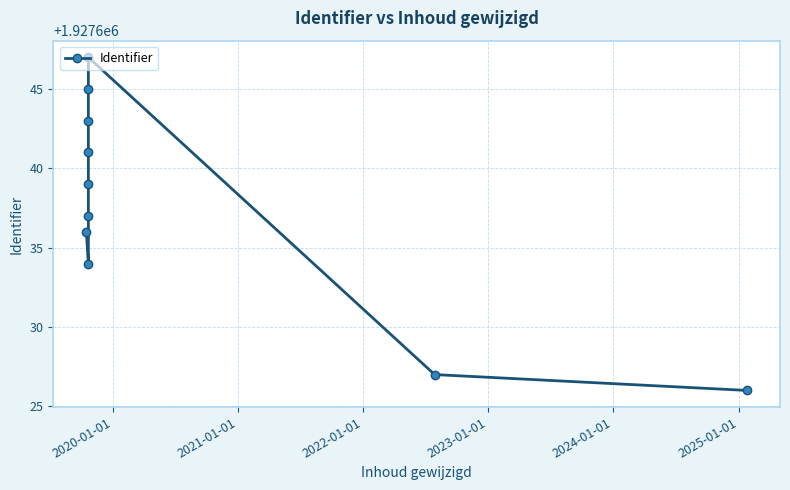

Reading left to right, what are all the values shown in this chart?

1927636	1927634	1927637	1927639	1927641	1927643	1927645	1927647	1927627	1927626